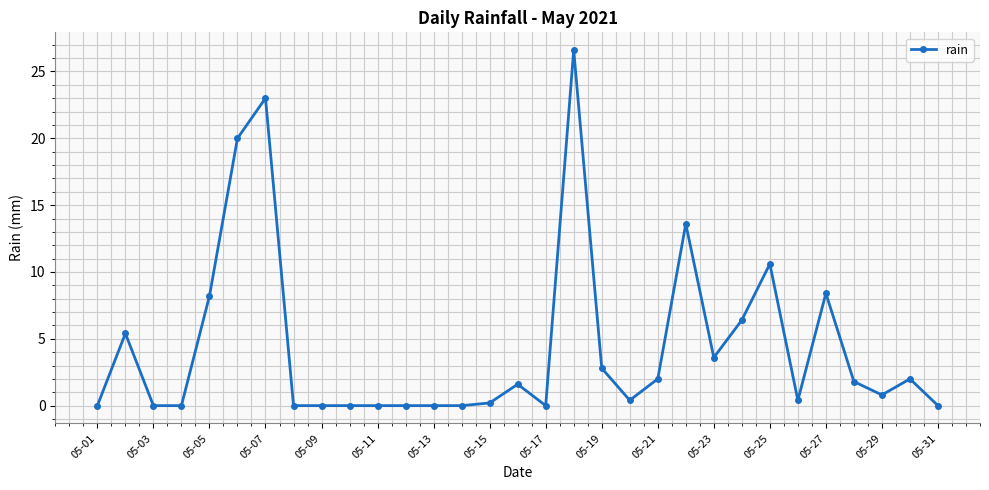

True or false: there are more than 1 points higher than both neighbors.

True